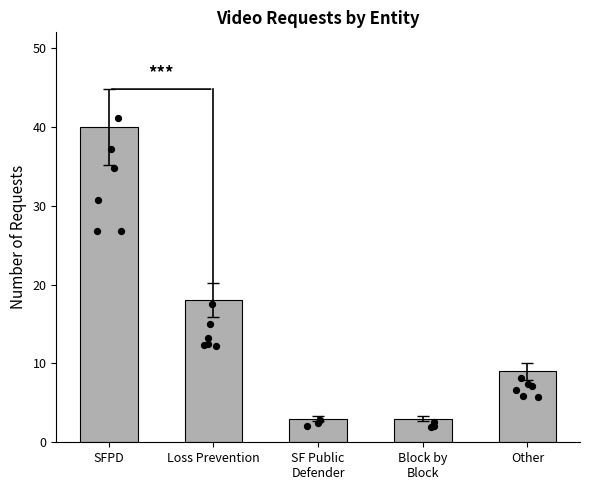

Between Block by
Block and Other, which is larger?

Other